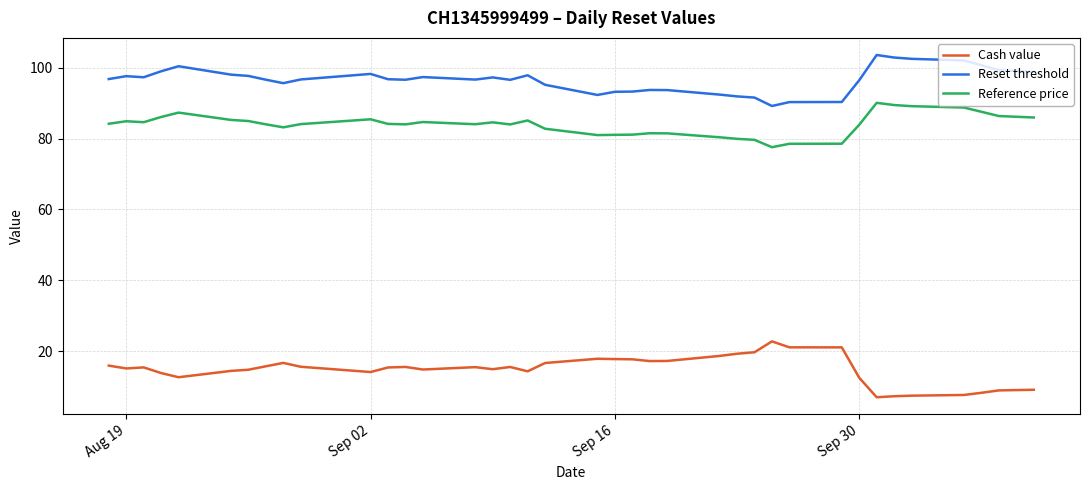

What is the difference between the maximum and minimum values in the Reset threshold series?

14.4